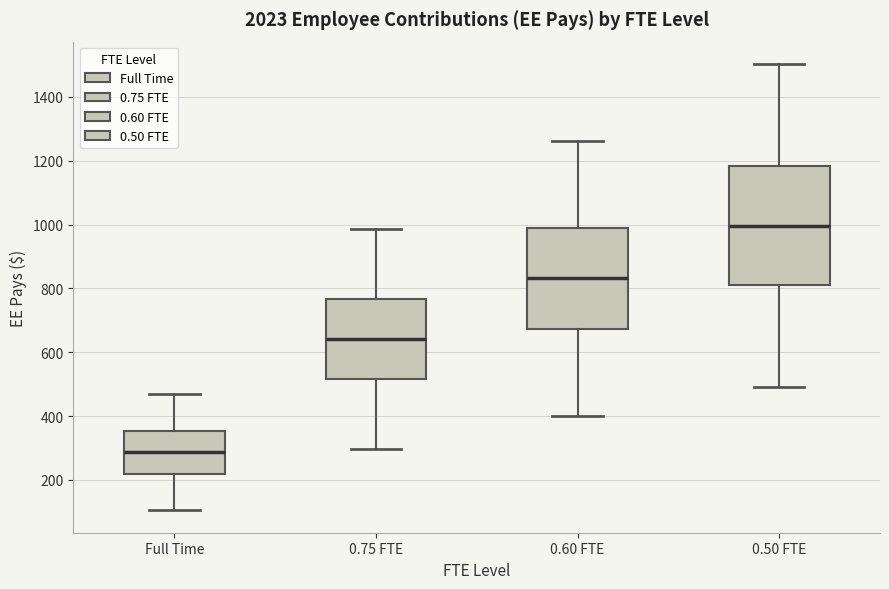

Reading left to right, read every box against the y-axis: the position of its median line, the range the box covers, and the ends of its whiskers. The values are not printed on the chart, so give them approximately, as read against the axis.

Full Time: median 280, box 220 to 360, whiskers 100 to 460
0.75 FTE: median 640, box 520 to 760, whiskers 300 to 980
0.60 FTE: median 840, box 680 to 1000, whiskers 400 to 1260
0.50 FTE: median 1000, box 820 to 1180, whiskers 480 to 1500